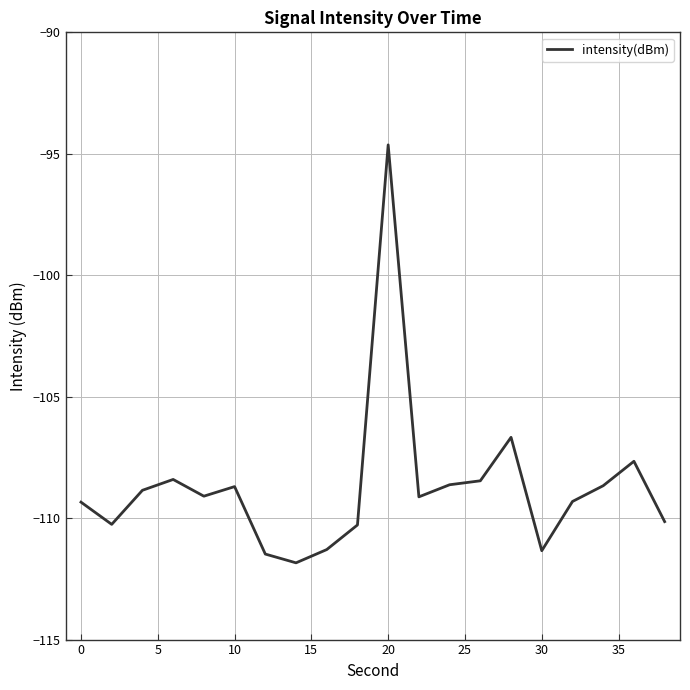

True or false: there are more than 1 points higher than both neighbors.

True